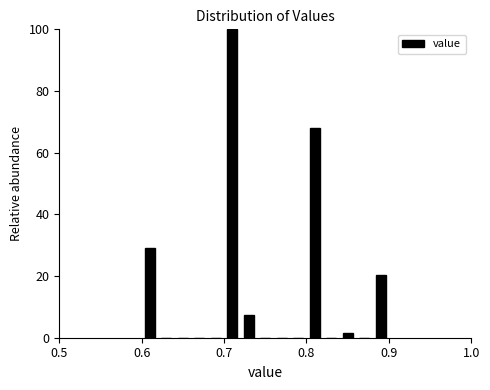

Around what value on the x-axis is the tallest bar? Give the approximate position of its centre, as read against the axis.

0.71